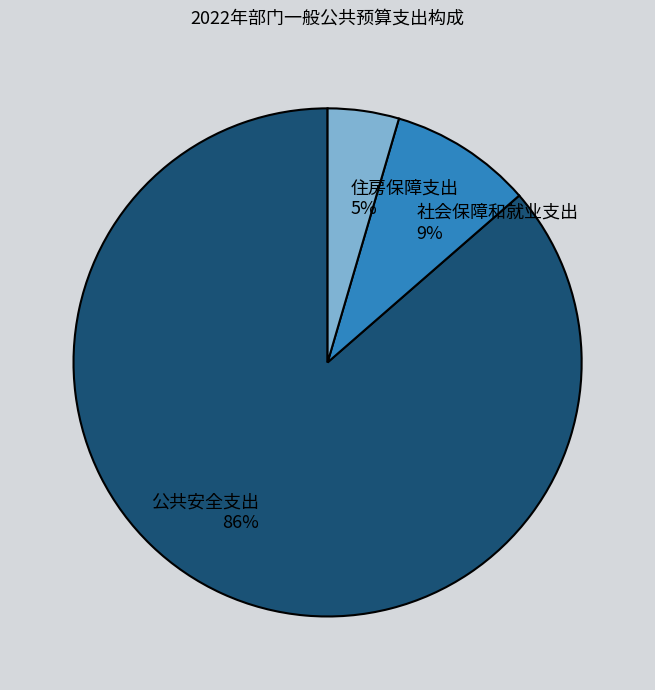

What is the largest slice in the pie chart?

公共安全支出